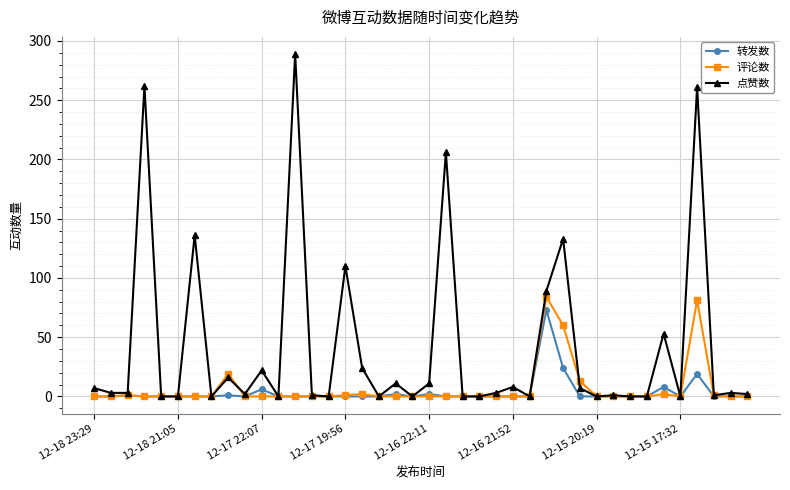

Which series has the widest spread of values?

点赞数